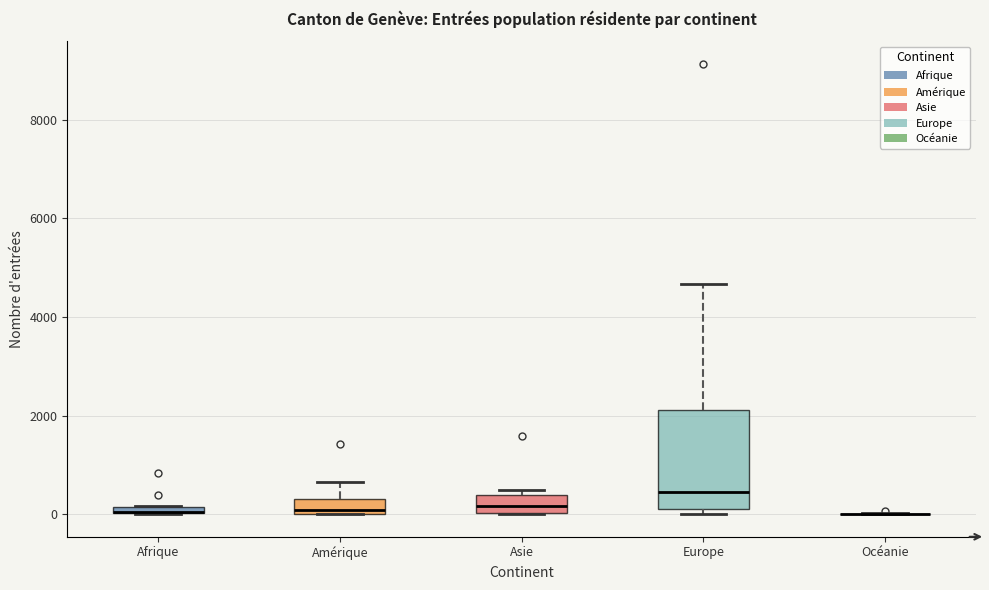

Which box is the tallest, from its lower edge to its upper edge?

Europe